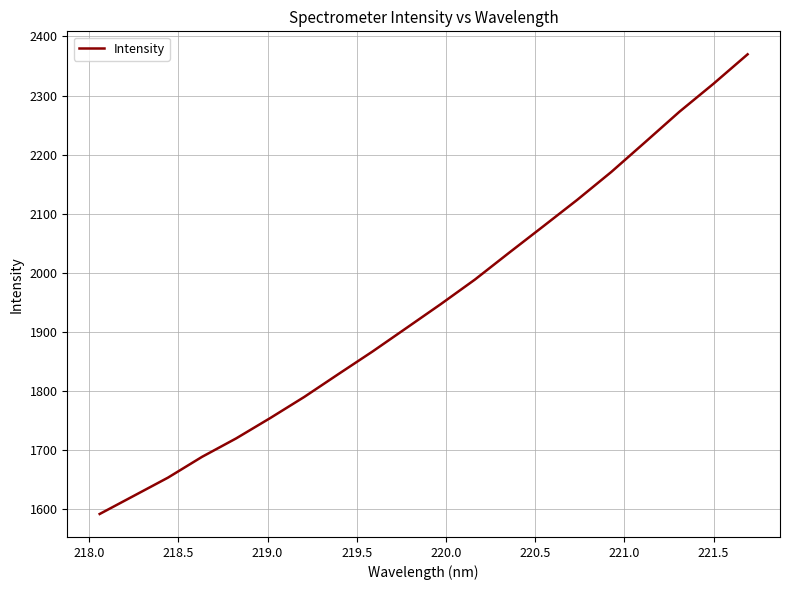

What is the difference between the maximum and minimum values?

777.5